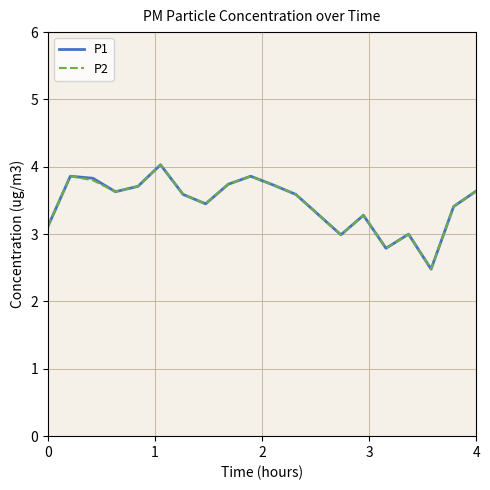

What is the maximum value shown in the chart?

4.0